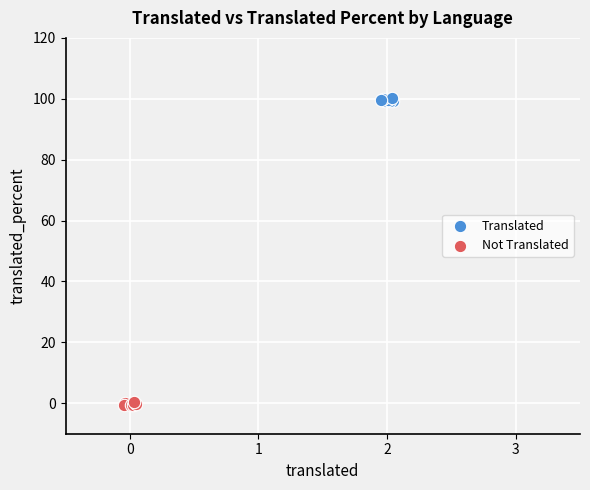

What are all the series names shown in the legend?

Translated, Not Translated